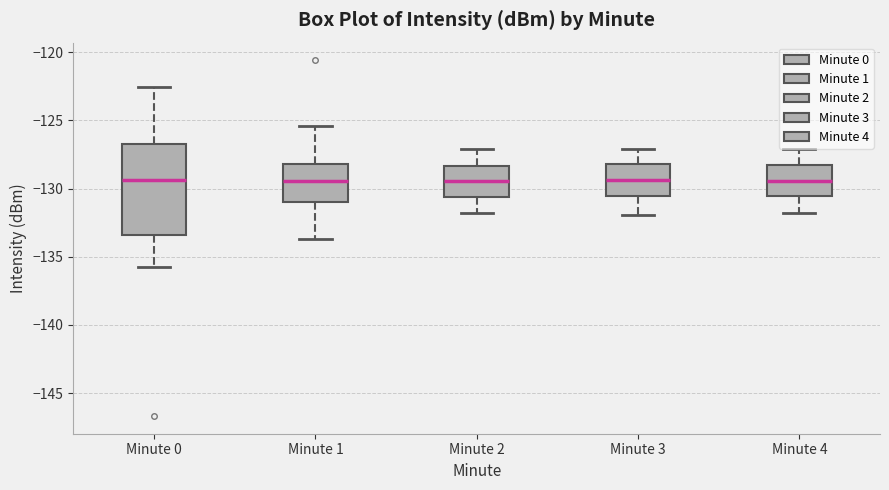

Reading left to right, read every box against the y-axis: the position of its median line, the range the box covers, and the ends of its whiskers. The values are not printed on the chart, so give them approximately, as read against the axis.

Minute 0: median -129.5, box -133.5 to -126.5, whiskers -136.0 to -122.5
Minute 1: median -129.5, box -131.0 to -128.0, whiskers -133.5 to -125.5
Minute 2: median -129.5, box -130.5 to -128.5, whiskers -132.0 to -127.0
Minute 3: median -129.5, box -130.5 to -128.0, whiskers -132.0 to -127.0
Minute 4: median -129.5, box -130.5 to -128.0, whiskers -132.0 to -127.0